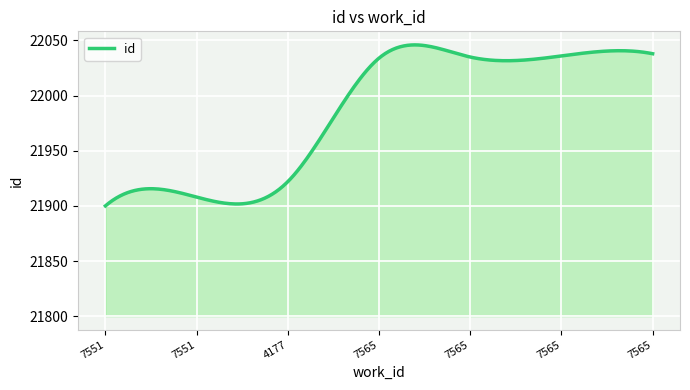

What is the smallest value displayed?

21900.0